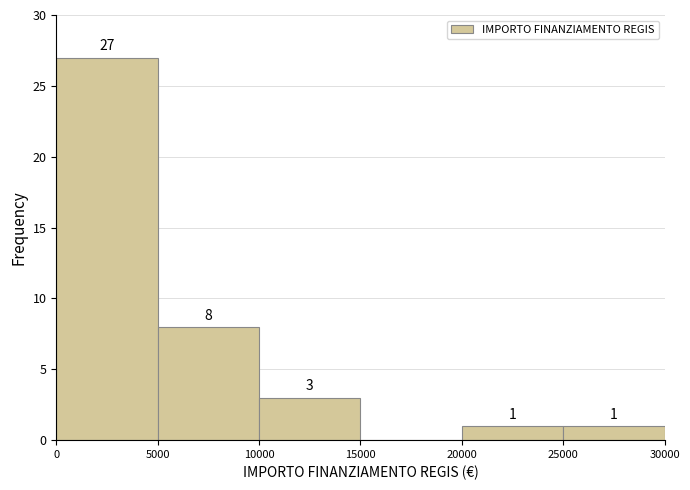

Which range on the x-axis has the tallest bar?

0 to 5000